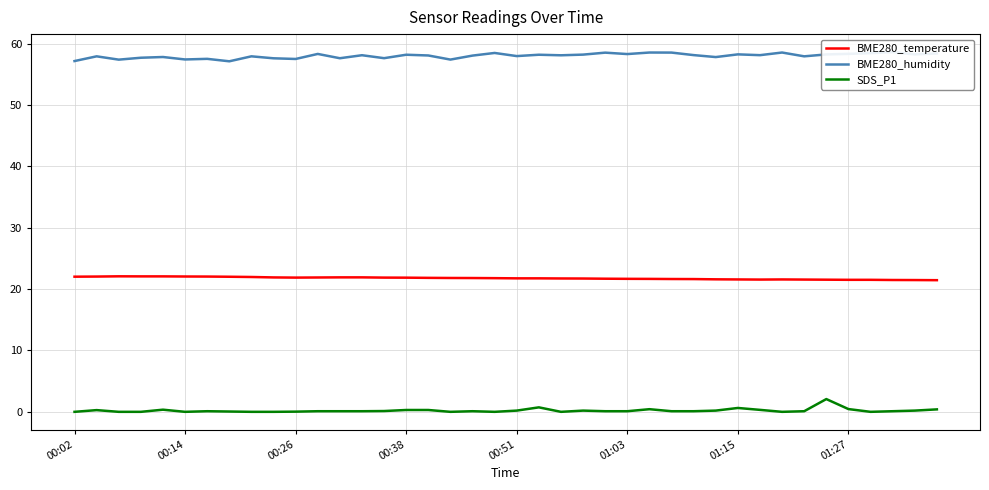

What is the total value across all series at 39?

80.3